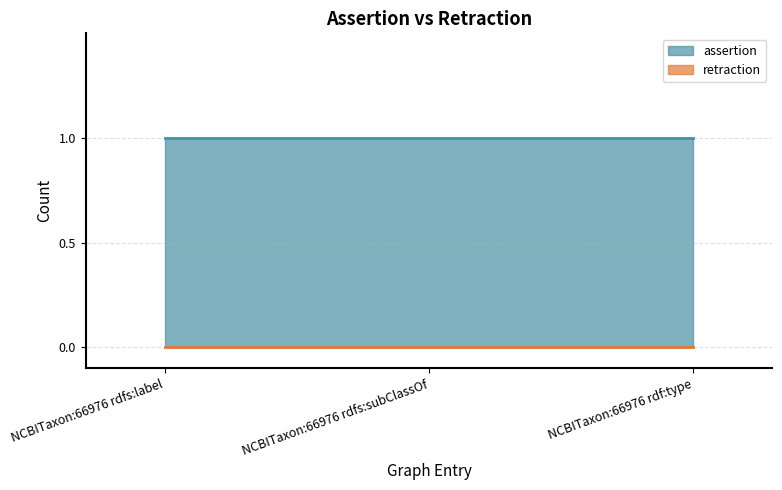

Reading left to right, extract all data points from this chart.

assertion: 1	1	1
retraction: 0	0	0